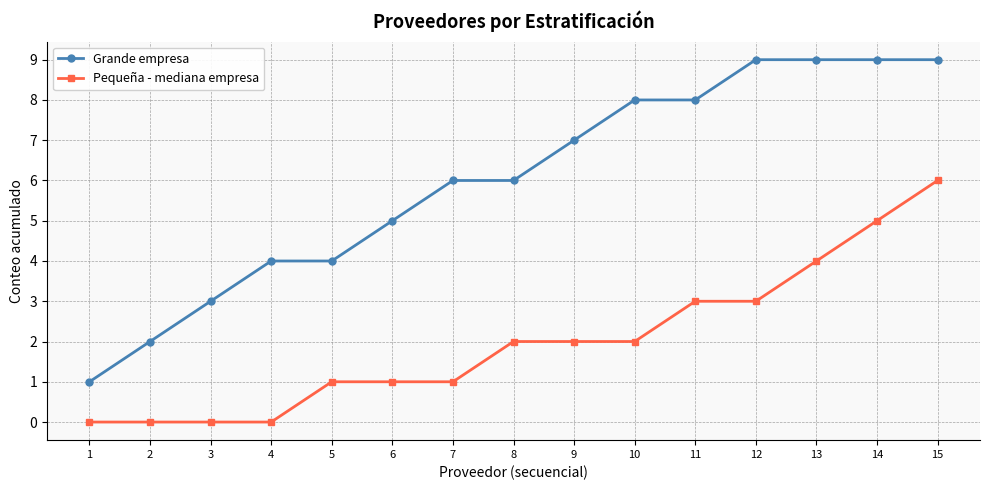

Count the Pequeña - mediana empresa values in the range 0 to 3.

12